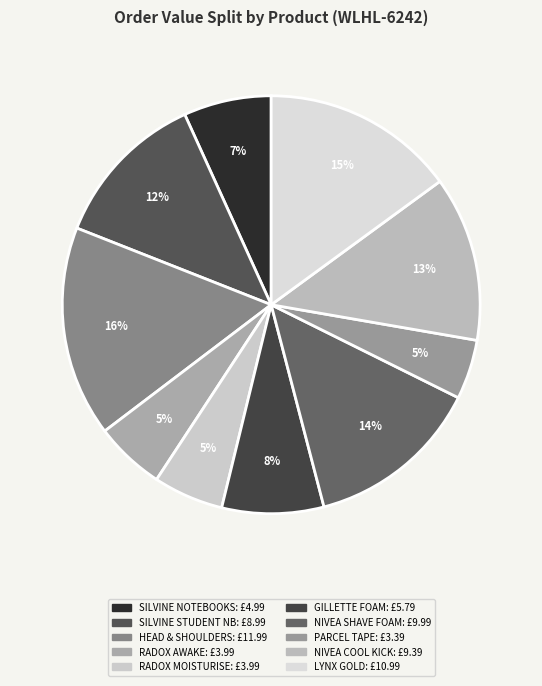

How many segments does this pie chart have?

10